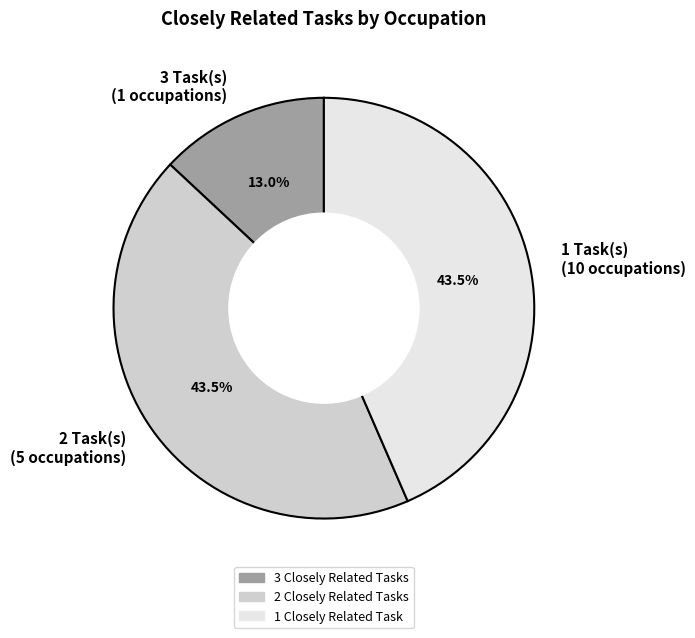

Which category has the smallest portion of the pie?

3 Task(s) (1 occupations)